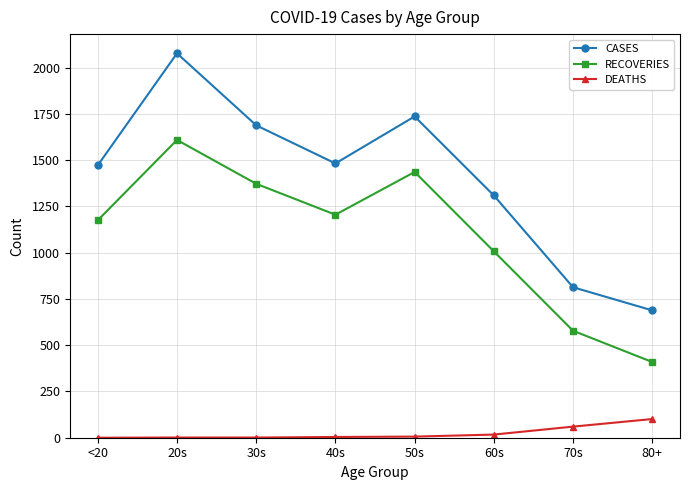

List the series in order of their peak value, lowest first.

DEATHS, RECOVERIES, CASES